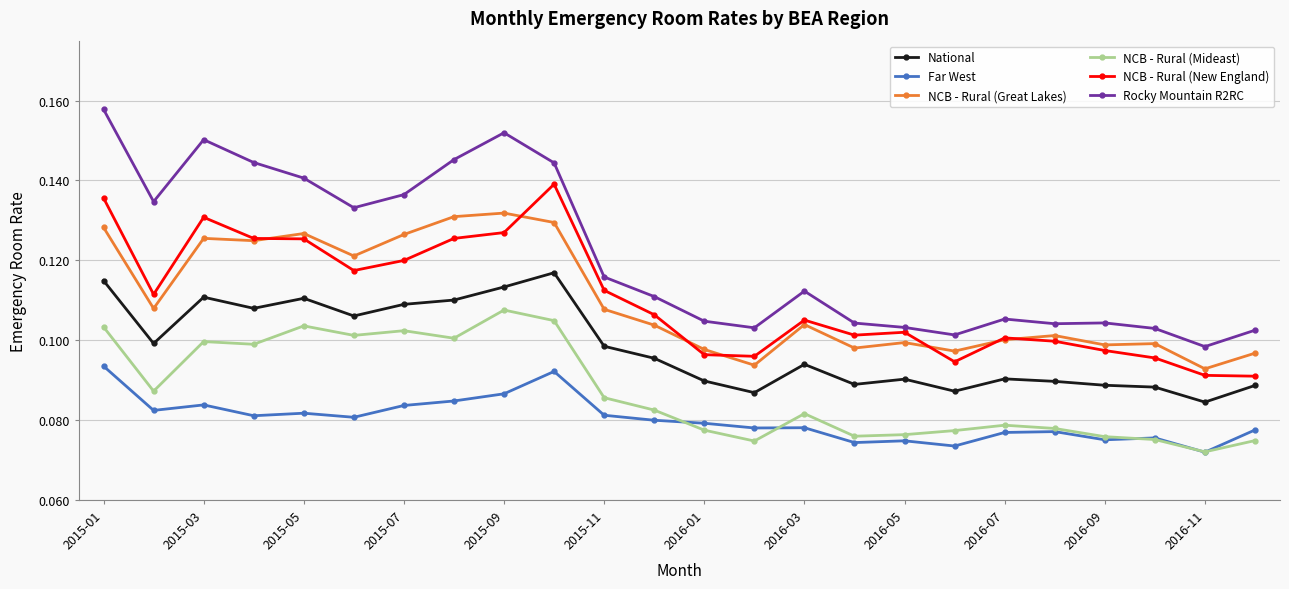

In NCB - Rural (New England), how many points are lower than both neighbors (excluding endpoints)?

5